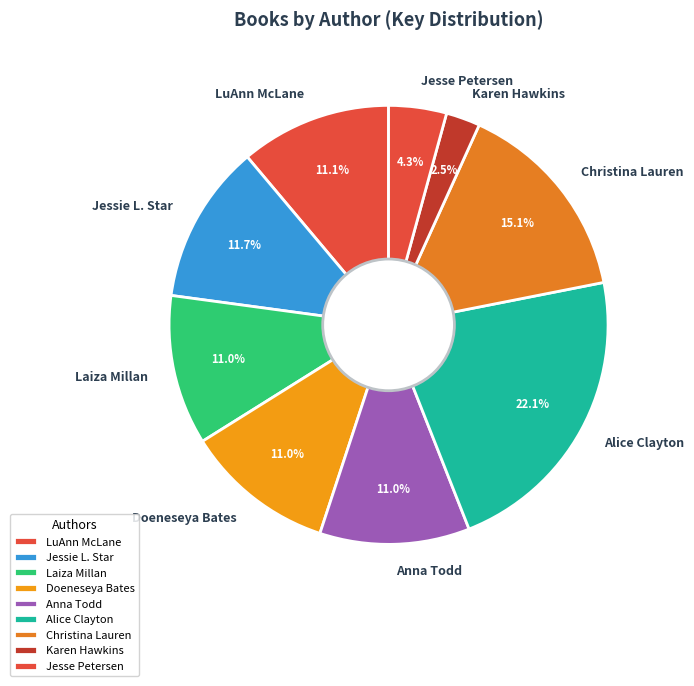

What is the ratio of the value at Karen Hawkins to the value at Jesse Petersen?

0.6